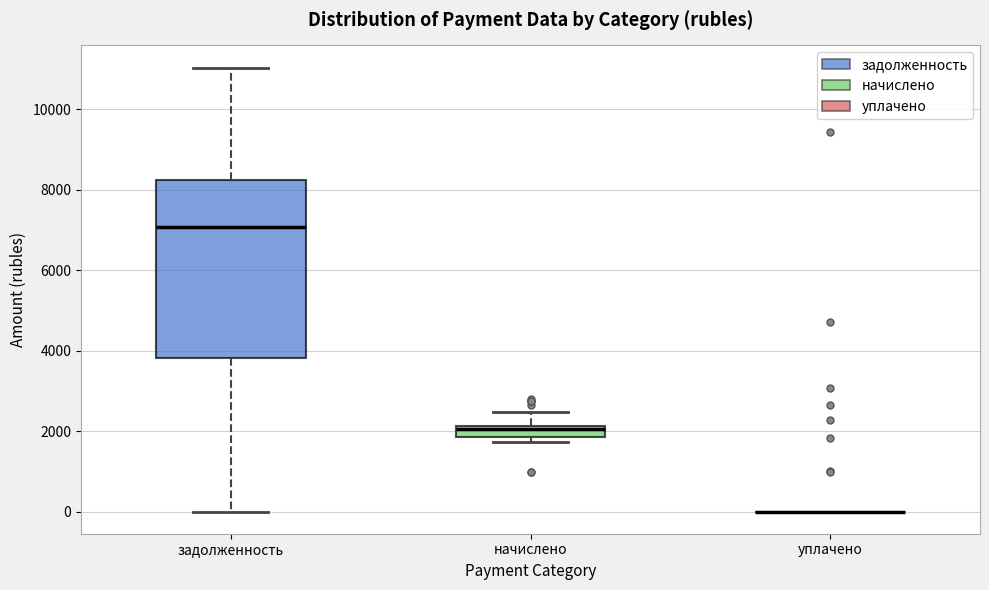

Which box is the tallest, from its lower edge to its upper edge?

задолженность